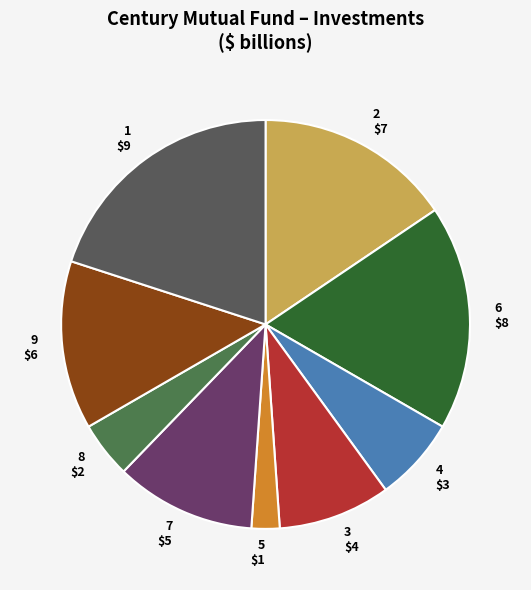

What is the largest slice in the pie chart?

1